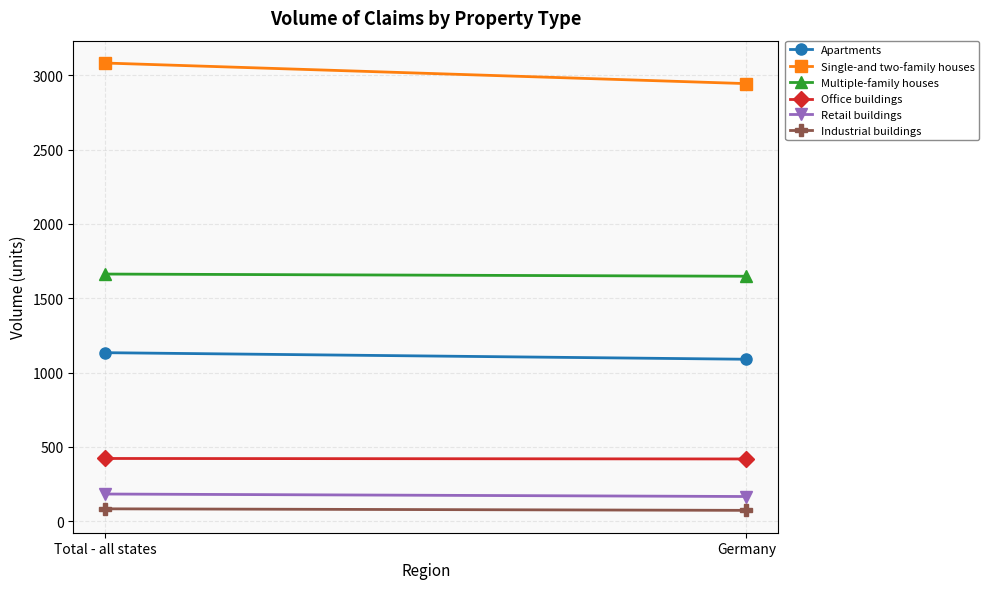

What is the label of the 2nd point from the left?

Germany